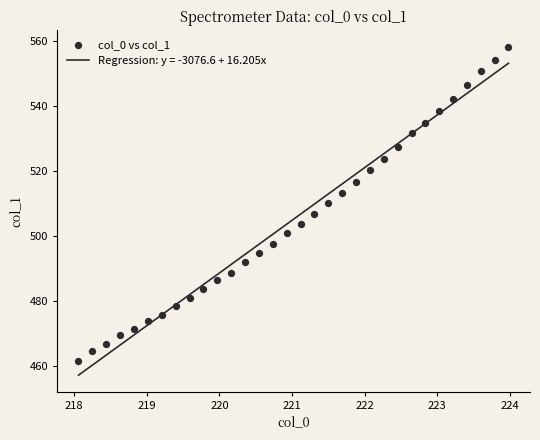

What is the range of X values (max minus min)?

5.9